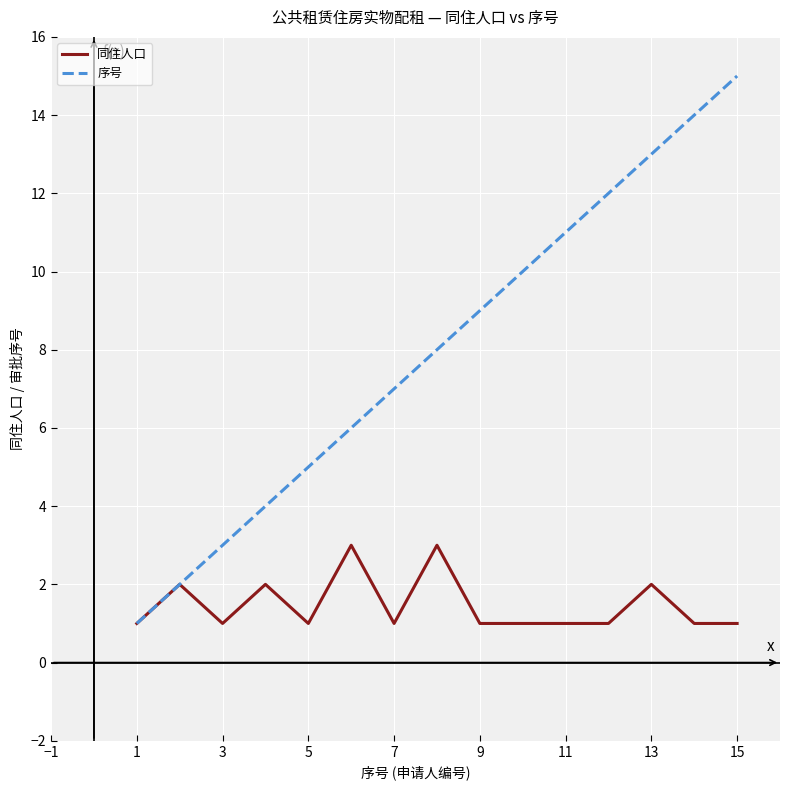

What is the greatest value displayed?

15